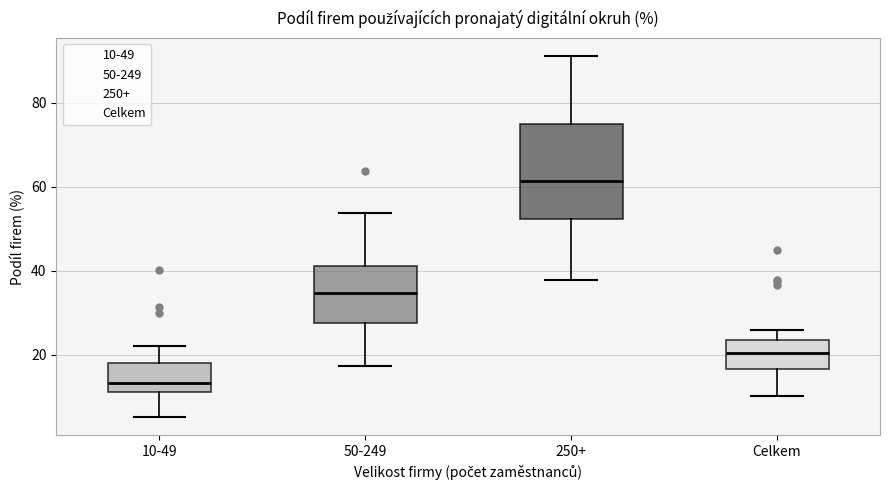

Where is the upper edge of the box for 50-249 on the y-axis? The values are not printed on the chart, so give them approximately, as read against the axis.

42